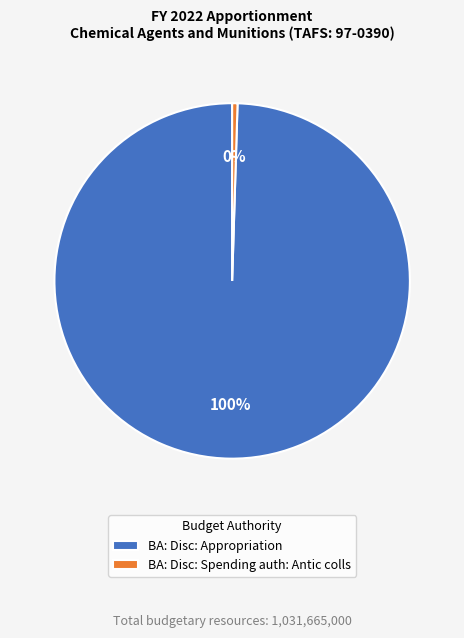

Which category has the smallest portion of the pie?

BA: Disc: Spending auth: Antic colls